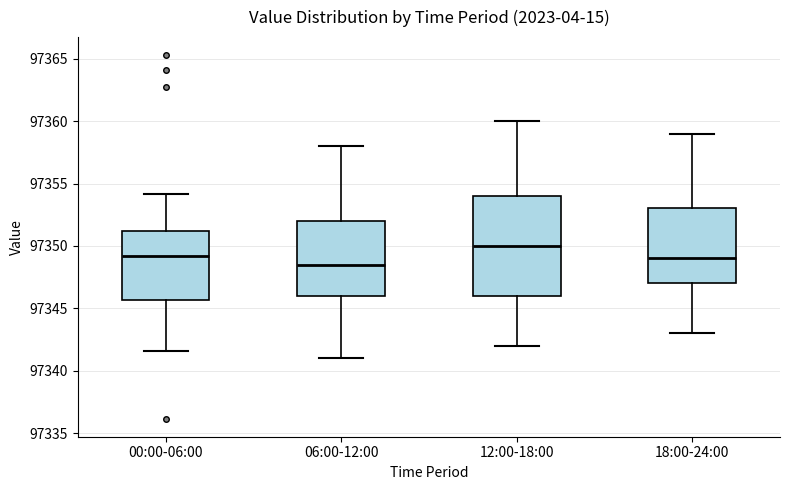

Which box's median line is the lowest?

06:00-12:00